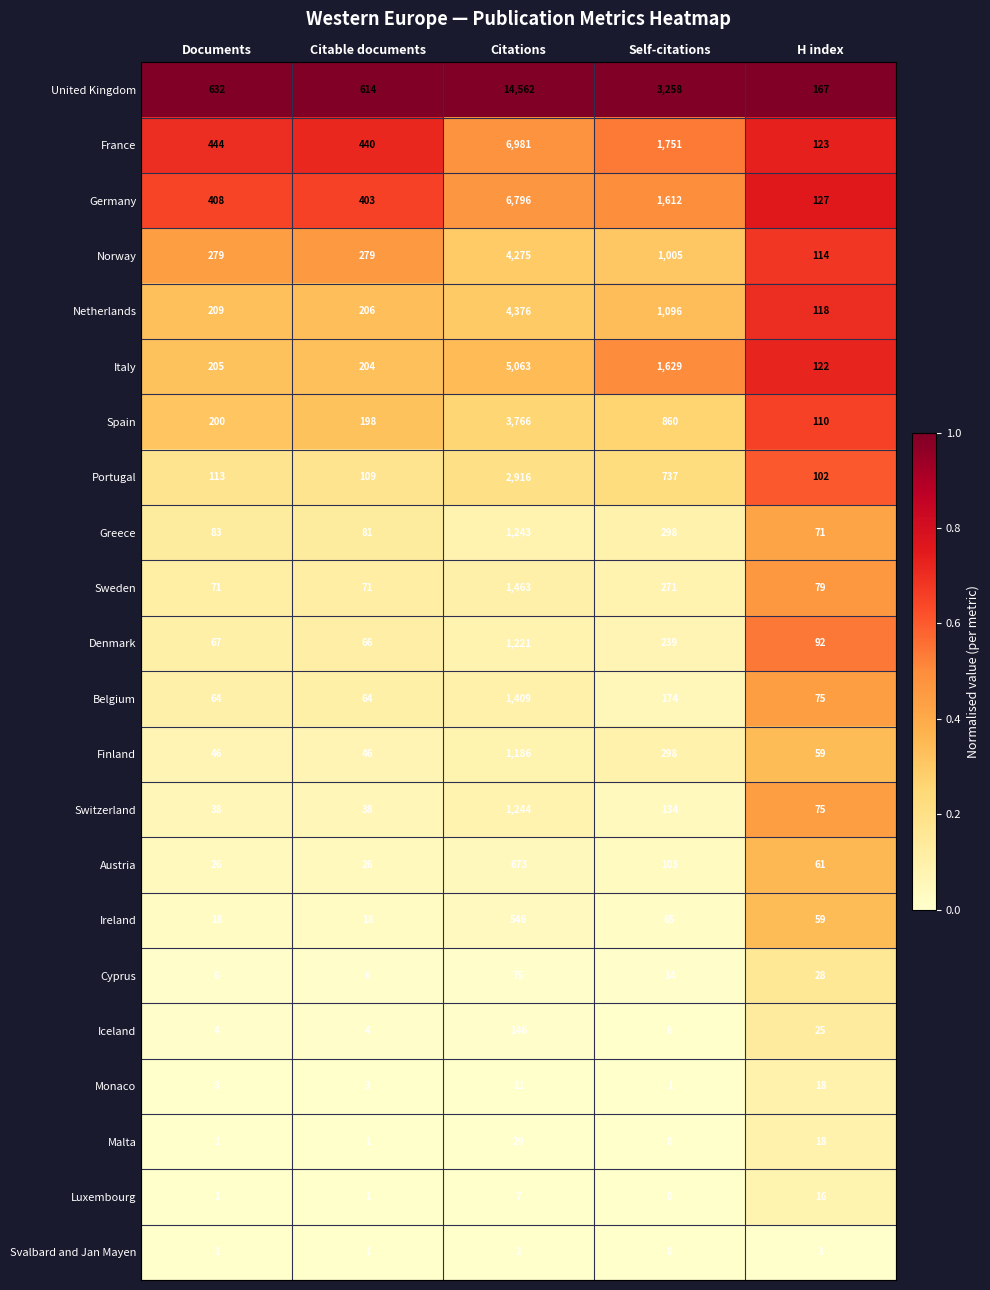

What is the approximate value of Svalbard and Jan Mayen at H index?

3